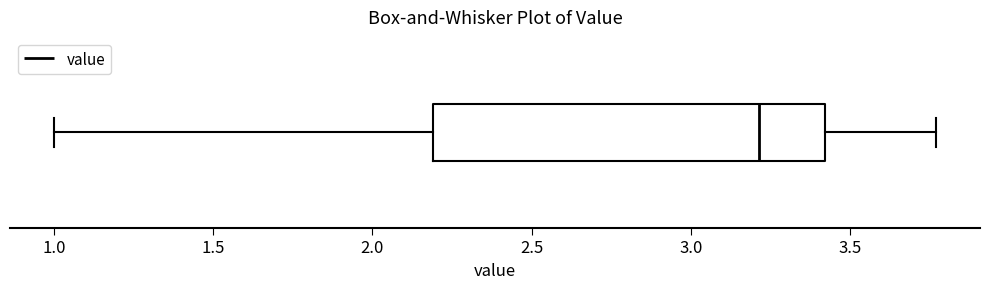

Transcribe this box plot: give where the median line is, the range the box spans, and where the two whiskers end, as read against the x-axis. The values are not printed on the chart, so give them approximately, as read against the axis.

median 3.20, box 2.20 to 3.40, whiskers 1.00 to 3.75